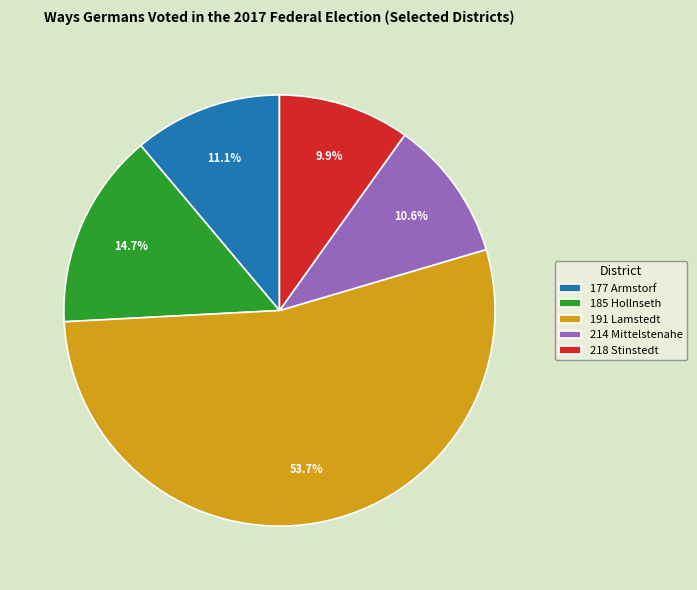

How much of the chart is everything except 214 Mittelstenahe?

89.4%